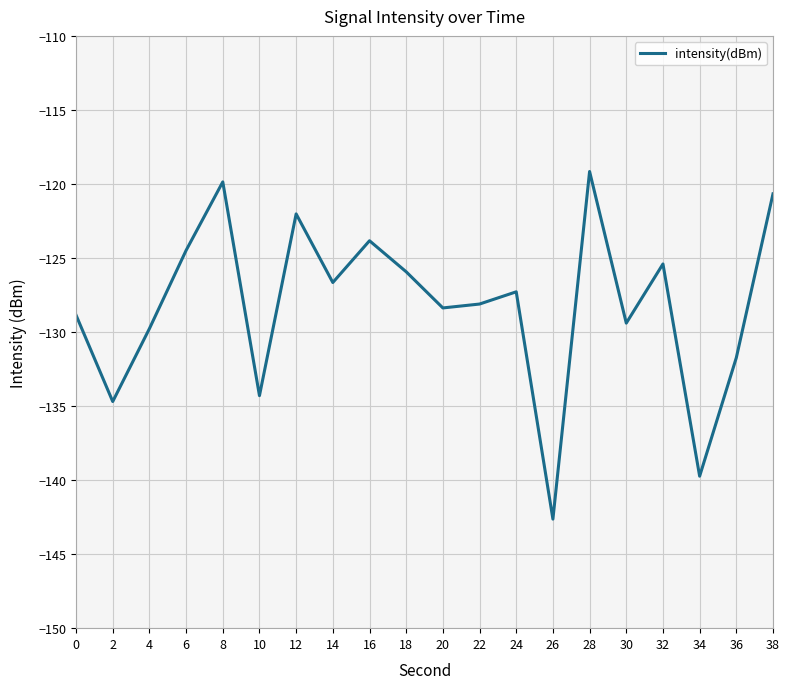

Does the chart have visible grid lines?

Yes